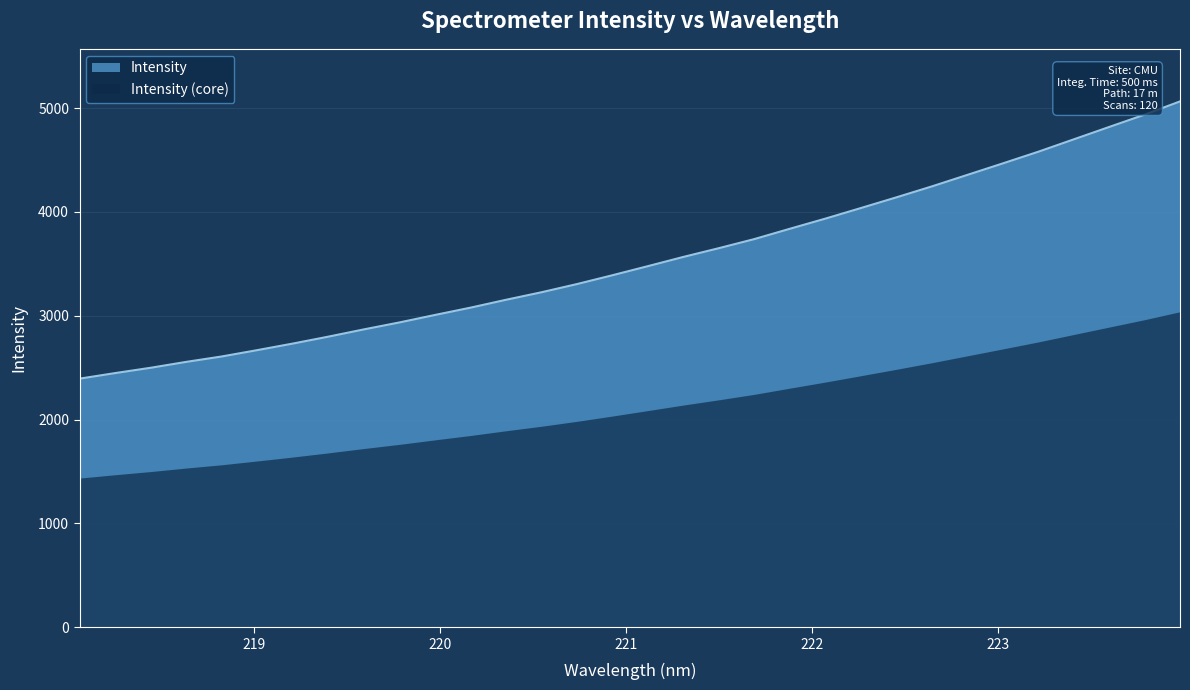

List the labels in order of value, smallest first.

218.0596, 218.2508, 218.442, 218.6332, 218.8244, 219.0156, 219.2067, 219.3979, 219.589, 219.7801, 219.9712, 220.1623, 220.3533, 220.5444, 220.7354, 220.9264, 221.1174, 221.3083, 221.4993, 221.6902, 221.8812, 222.0721, 222.263, 222.4538, 222.6447, 222.8355, 223.0264, 223.2172, 223.408, 223.5987, 223.7895, 223.9802